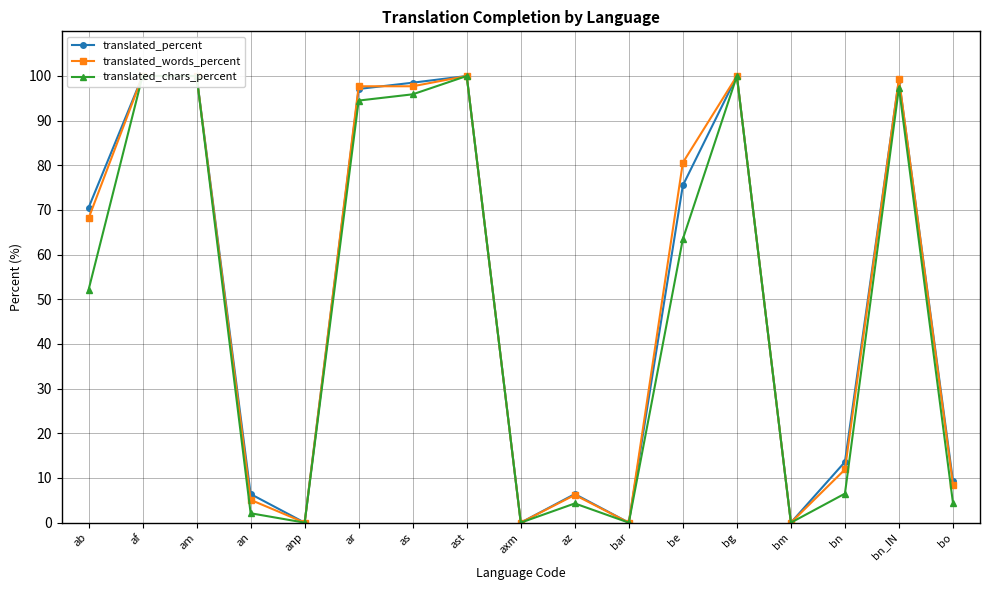

How many data points in translated_words_percent are less than 68?

8